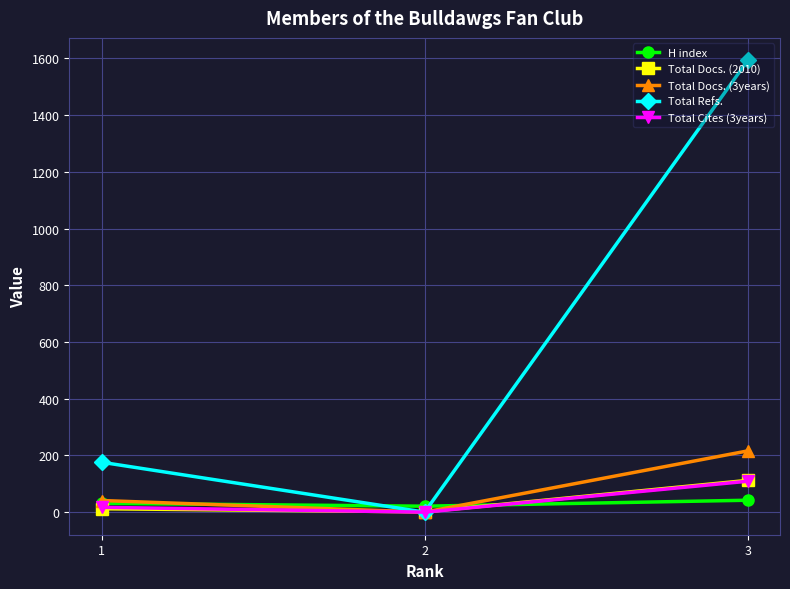

True or false: Total Refs. has a value of -494 at 2.

False